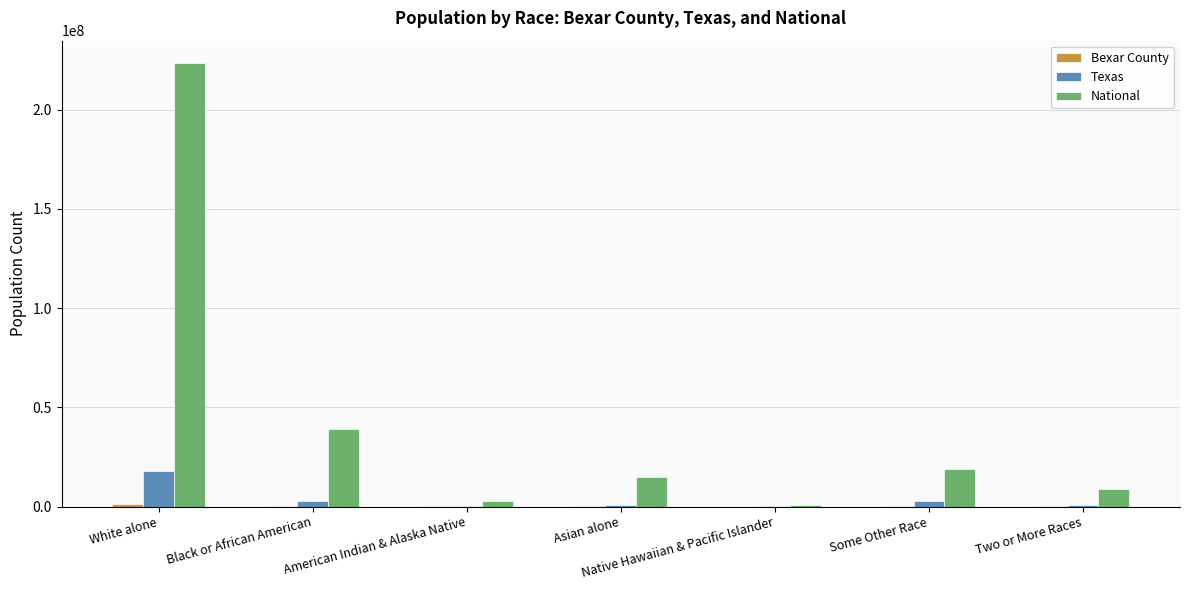

Read the Texas value at Asian alone.

964596